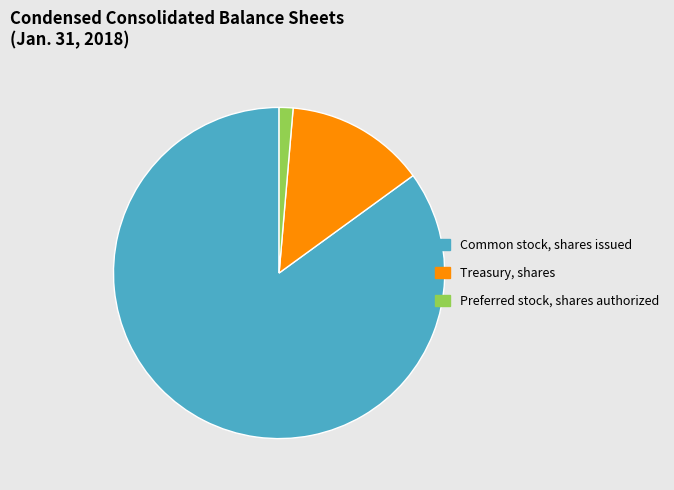

Combined, do Common stock, shares issued and Treasury, shares account for over 50%?

Yes